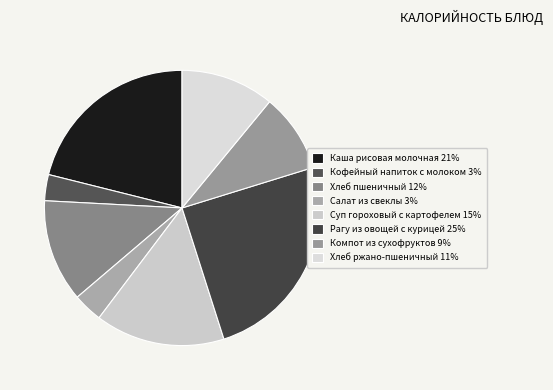

How many slices are in this pie chart?

8